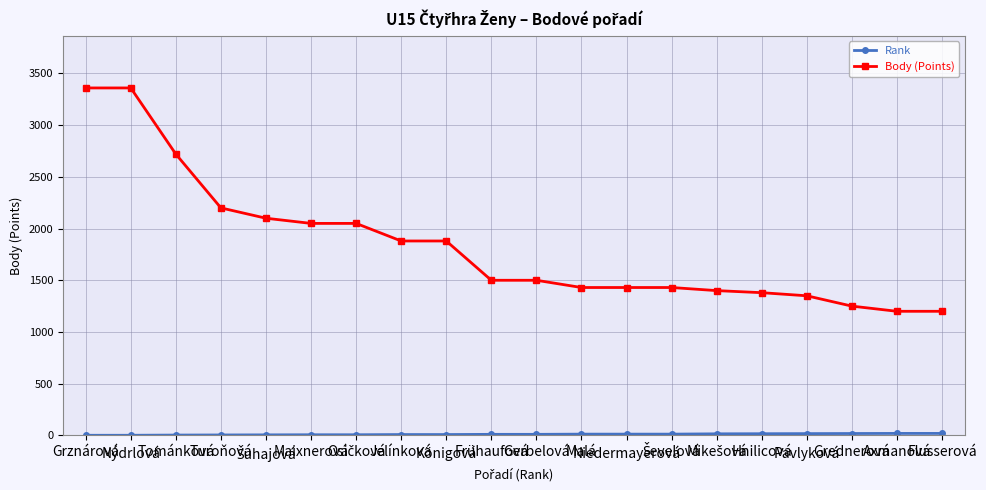

Where is Body (Points) nearest to the value 2280?

Turoňová